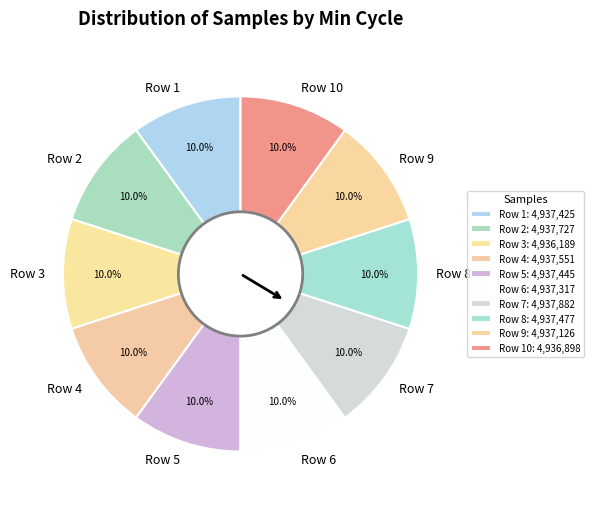

Approximately how many times larger is the value at Row 8 compared to Row 3?

1.0